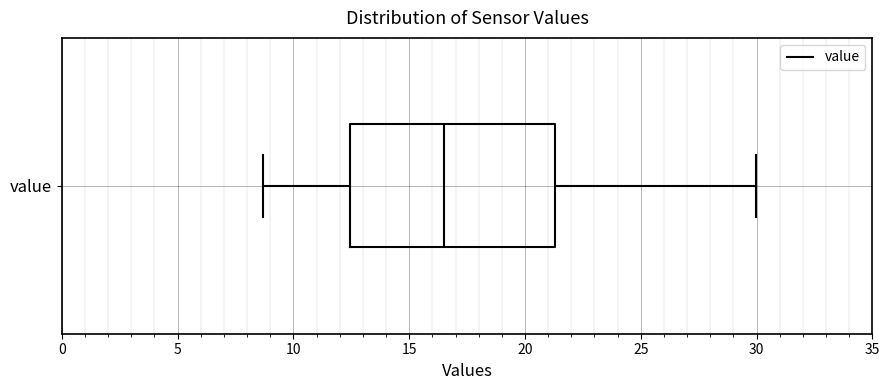

Where is the right edge of the box for value on the x-axis? The values are not printed on the chart, so give them approximately, as read against the axis.

21.5